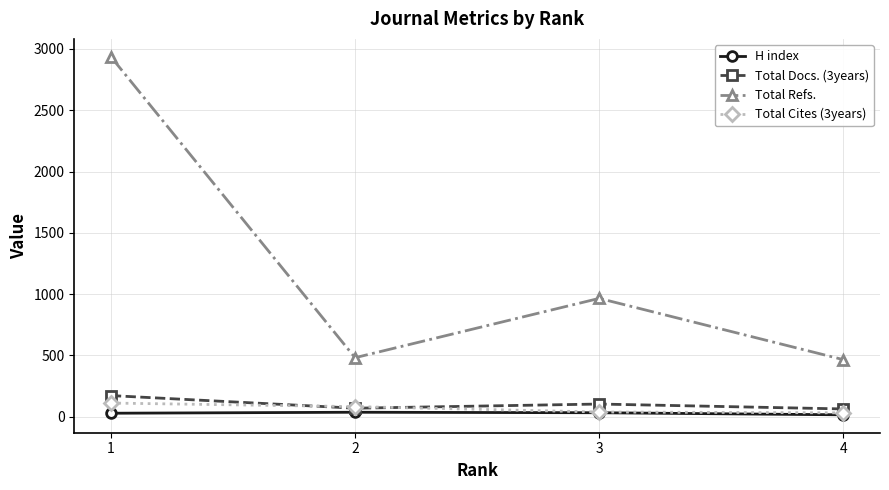

What is the total value across all series at 2?

668